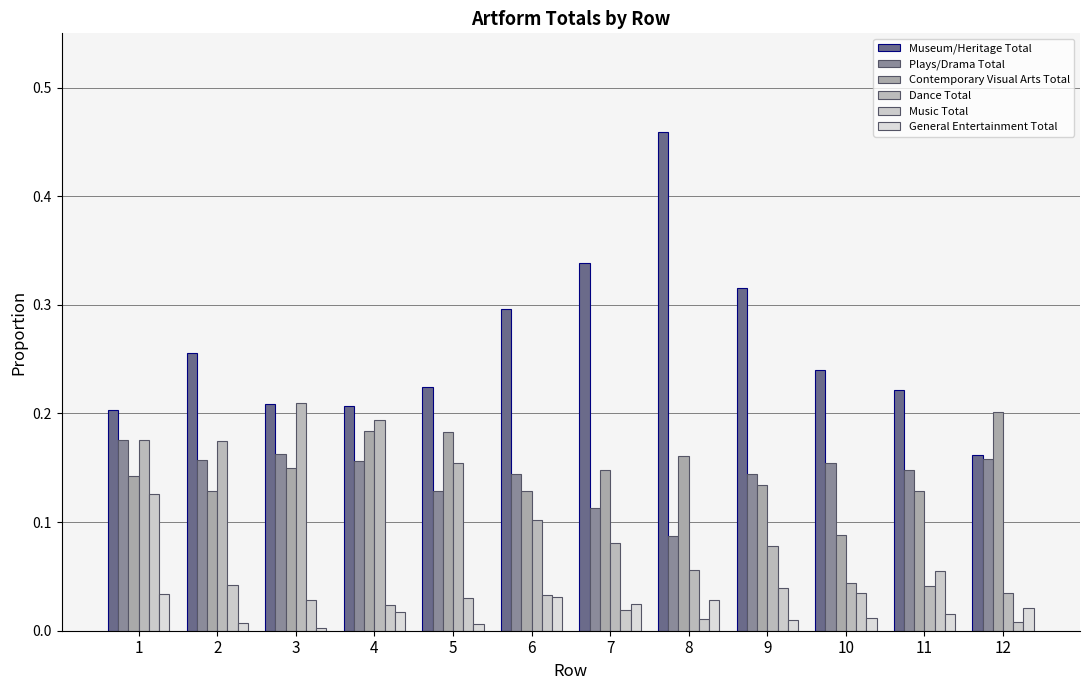

Which series changed the most between 2 and 8?

Museum/Heritage Total